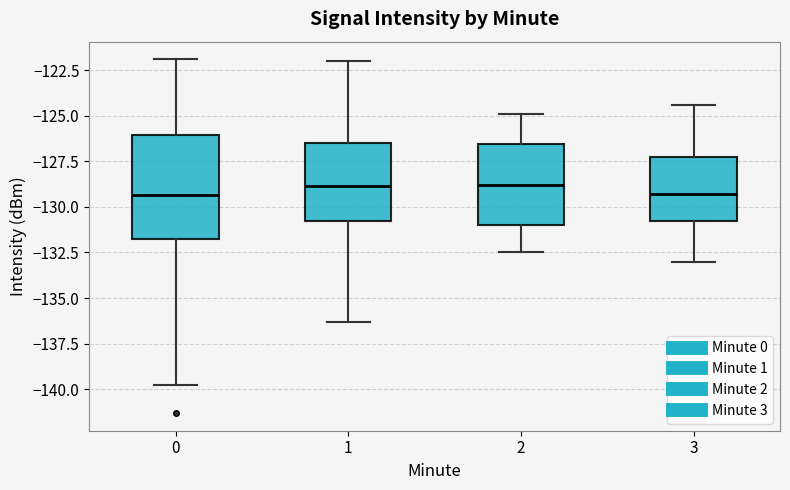

Where does the median line of the box at x = 3 sit on the y-axis? The values are not printed on the chart, so give them approximately, as read against the axis.

-129.5